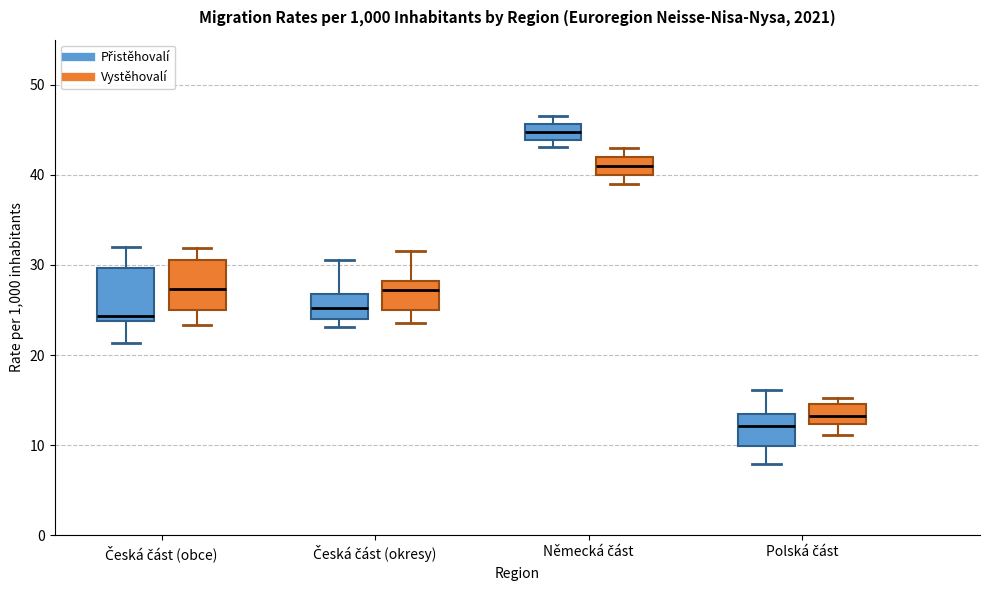

Which box has the lowest median line?

Polská část (Přistěhovalí)